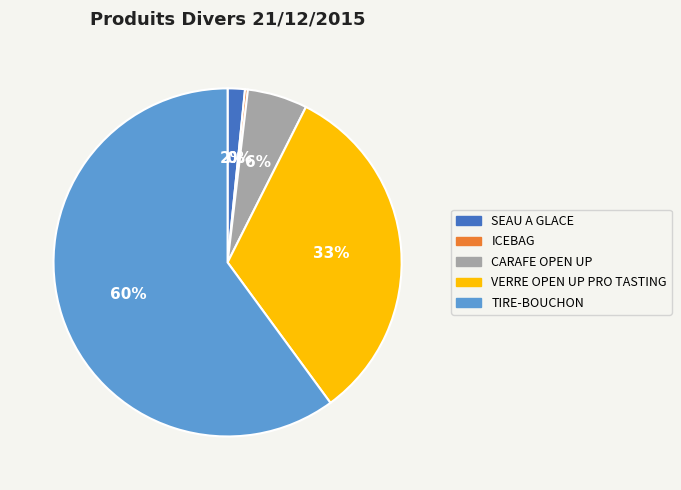

Is the sum of TIRE-BOUCHON and CARAFE OPEN UP greater than half?

Yes